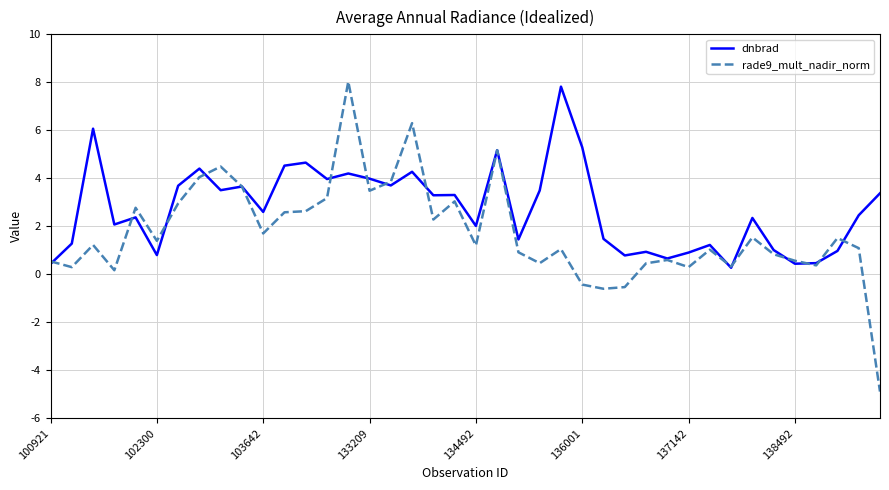

Which series has the largest total across all categories?

dnbrad